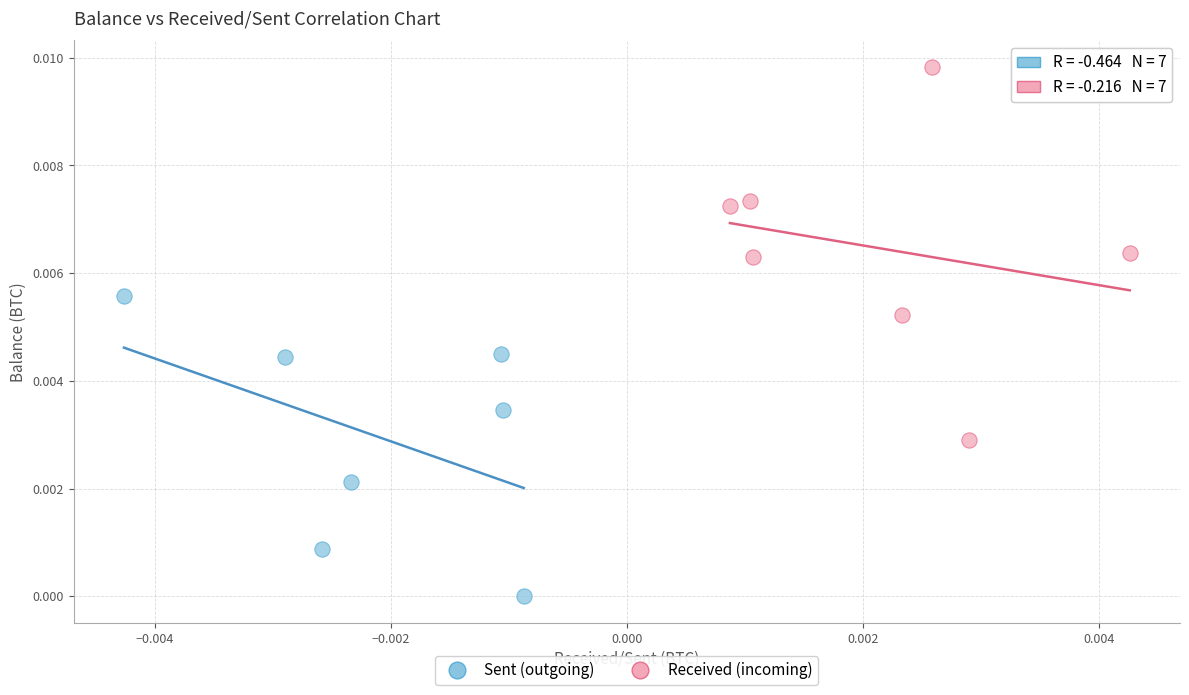

Which series has the largest Y range (max minus min)?

Received (incoming)